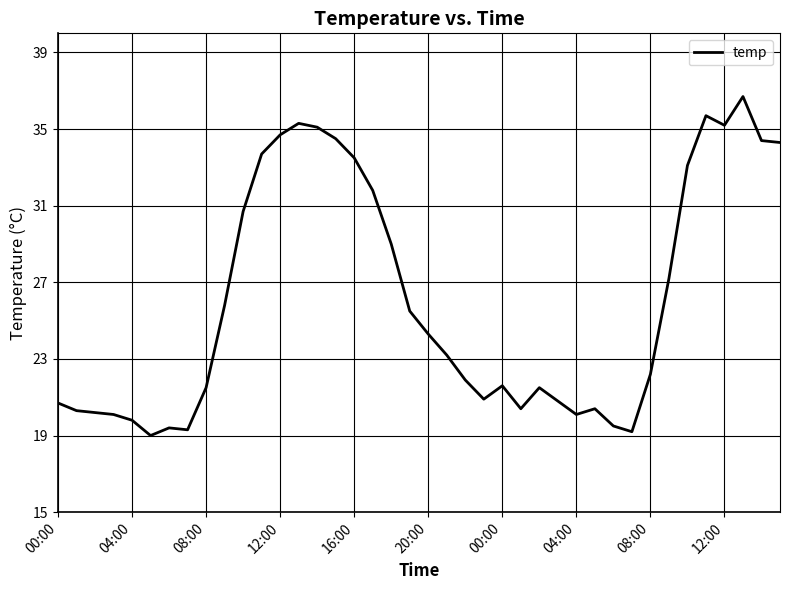

What is the greatest value displayed?

36.7